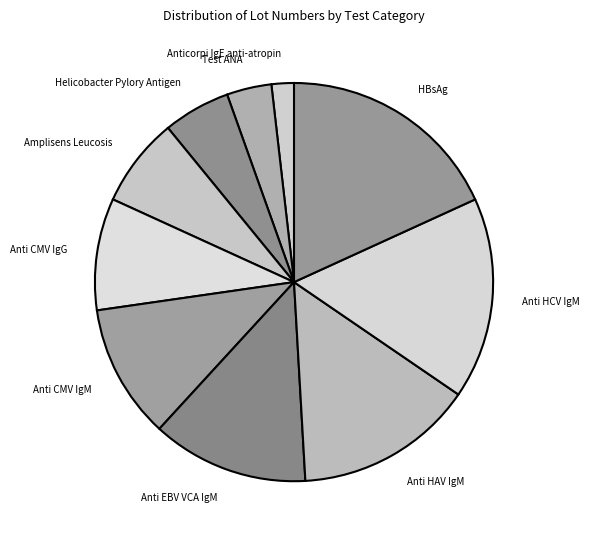

Rank the categories by value from highest to lowest.

HBsAg, Anti HCV IgM, Anti HAV IgM, Anti EBV VCA IgM, Anti CMV IgM, Anti CMV IgG, Amplisens Leucosis, Helicobacter Pylory Antigen, Test ANA, Anticorpi IgE anti-atropin